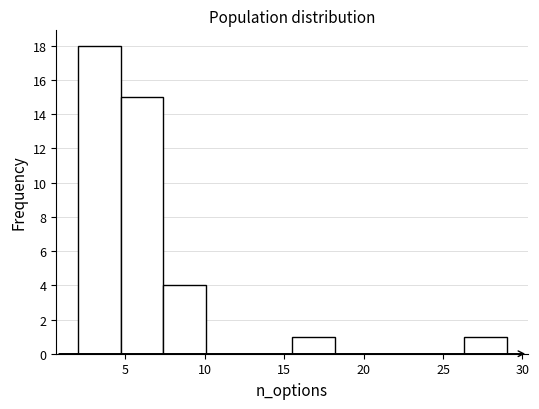

Reading left to right, transcribe this chart: for each bar, give the range it covers on the x-axis and its height. Neither the bar edges nor the heights are printed on the chart, so give them approximately, as read against the axes.

2.0 to 4.7: 18
4.7 to 7.4: 15
7.4 to 10.1: 4
10.1 to 12.8: 0
12.8 to 15.5: 0
15.5 to 18.2: 1
18.2 to 20.9: 0
20.9 to 23.6: 0
23.6 to 26.3: 0
26.3 to 29.0: 1